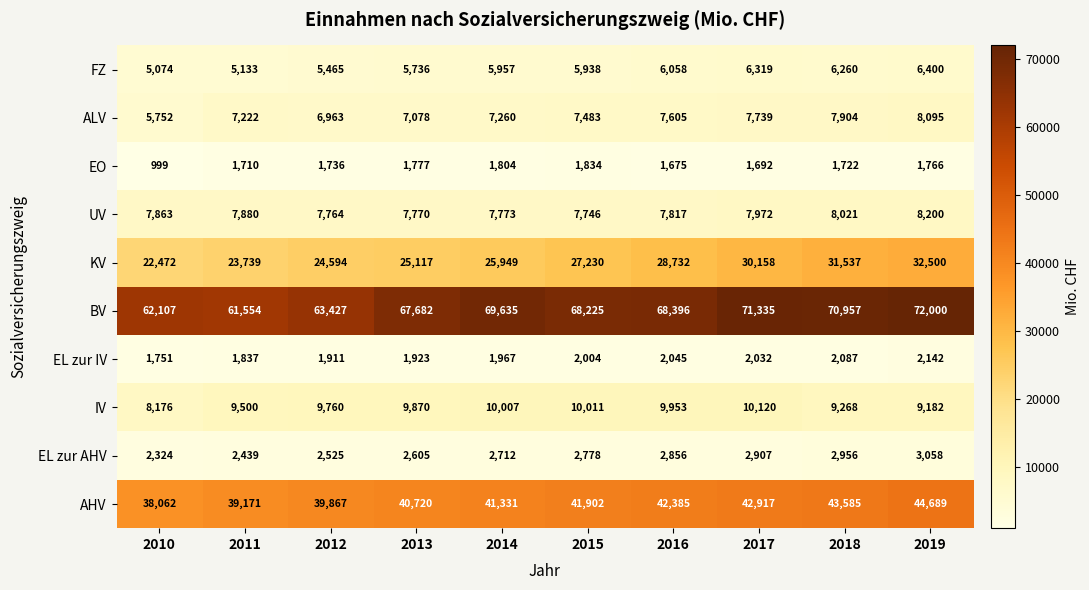

What is the spread (max minus min) of values at 2013?

65905